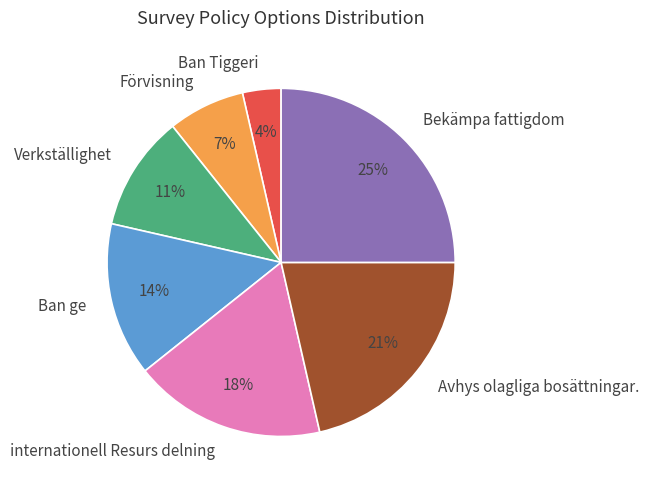

Which has a higher value, Verkställighet or Ban ge?

Ban ge